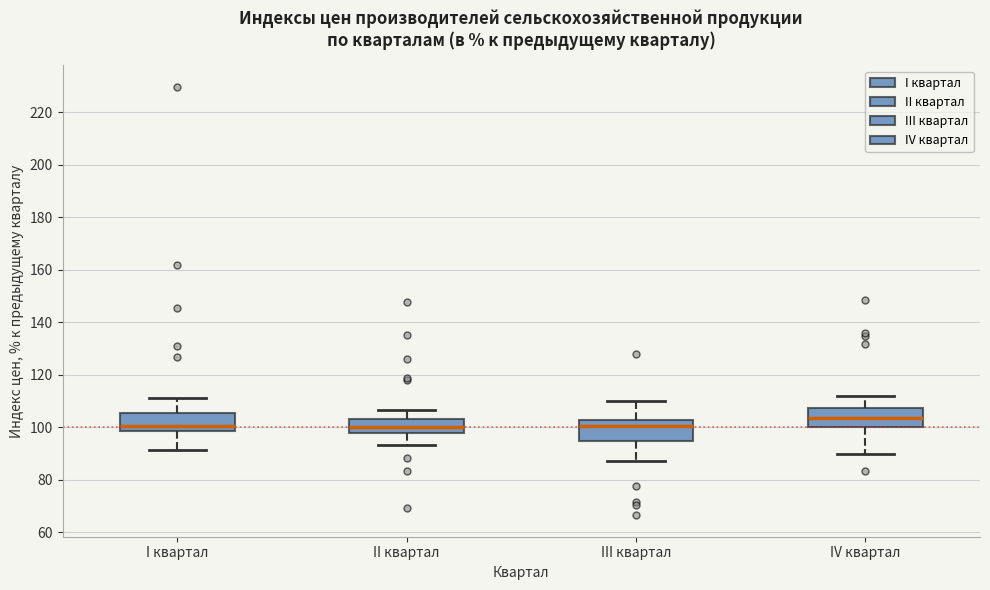

Reading left to right, read every box against the y-axis: the position of its median line, the range the box covers, and the ends of its whiskers. The values are not printed on the chart, so give them approximately, as read against the axis.

I квартал: median 100, box 98 to 106, whiskers 92 to 112
II квартал: median 100, box 98 to 104, whiskers 94 to 106
III квартал: median 100, box 94 to 102, whiskers 88 to 110
IV квартал: median 104, box 100 to 108, whiskers 90 to 112